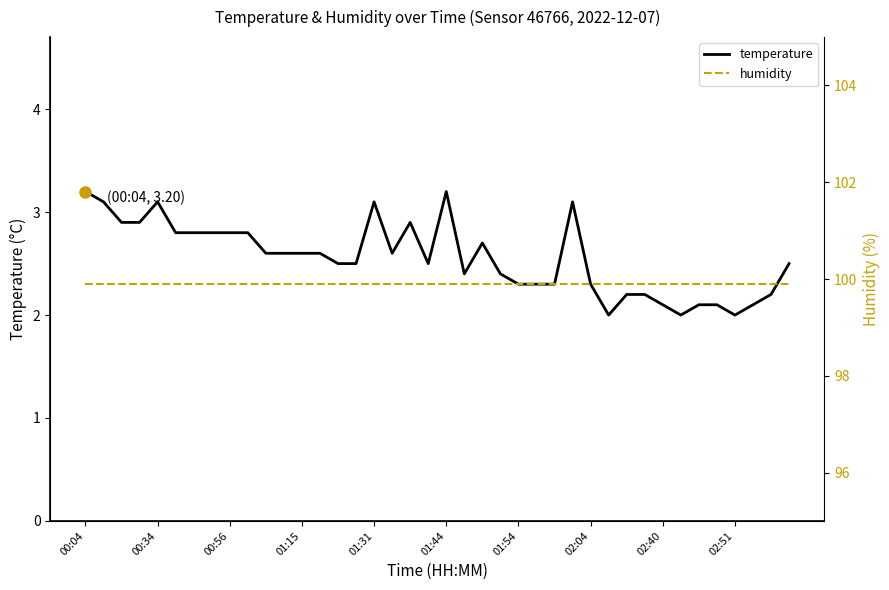

At which category is the sum across all series the highest?

00:04